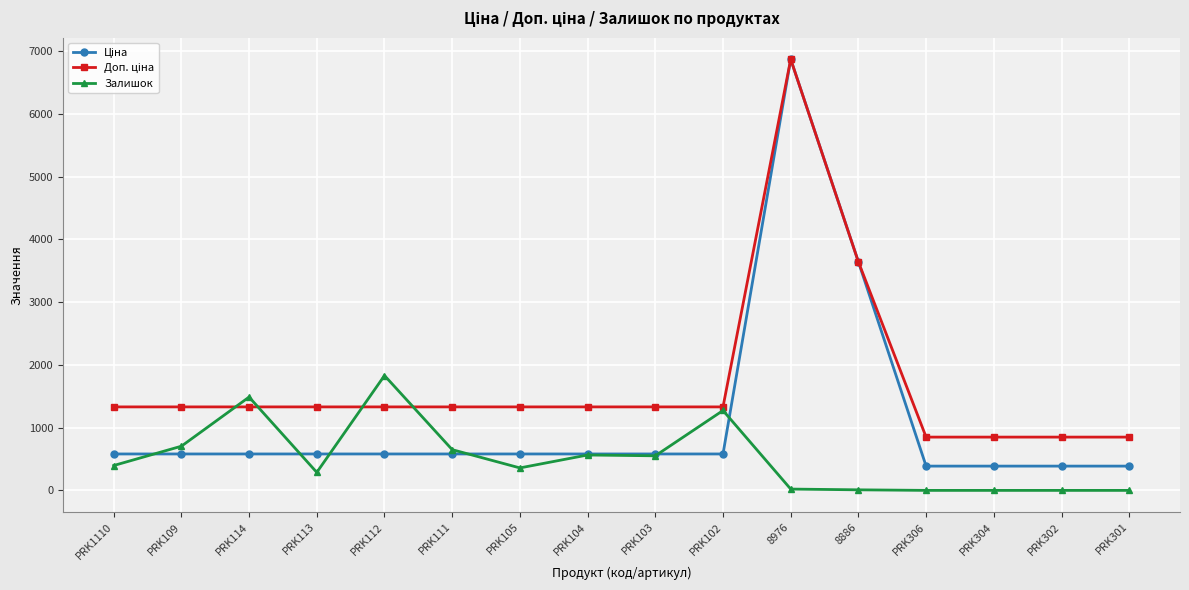

What is the maximum value shown in the chart?

6869.4